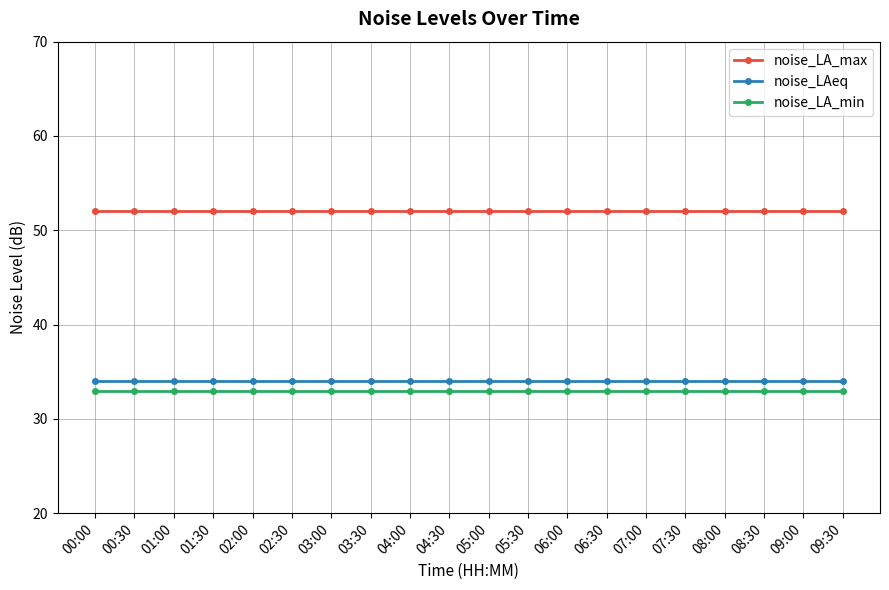

What is the sum of the noise_LA_min values at 04:30 and 08:00?

66